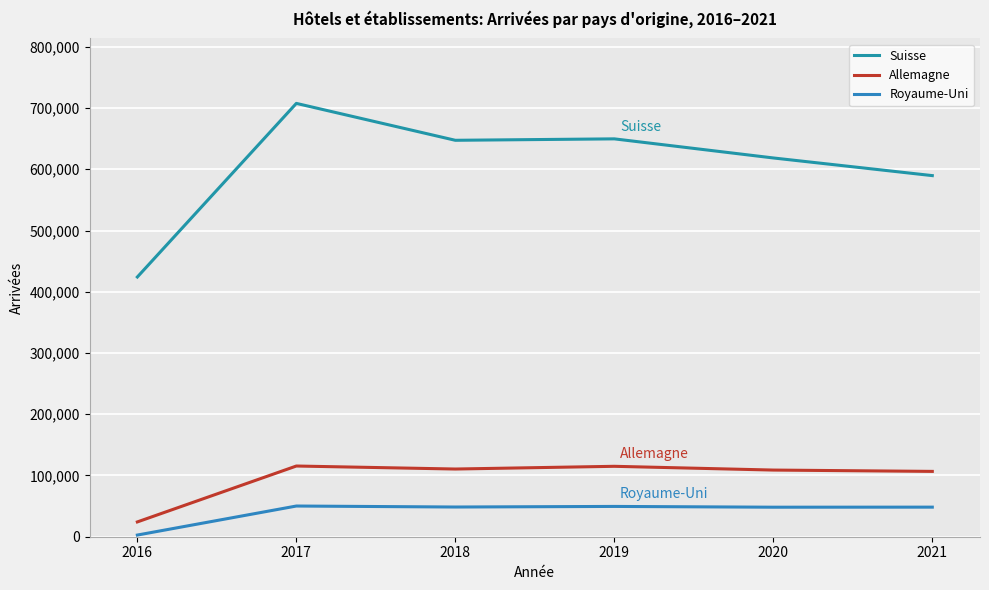

What is the greatest value displayed?

707576